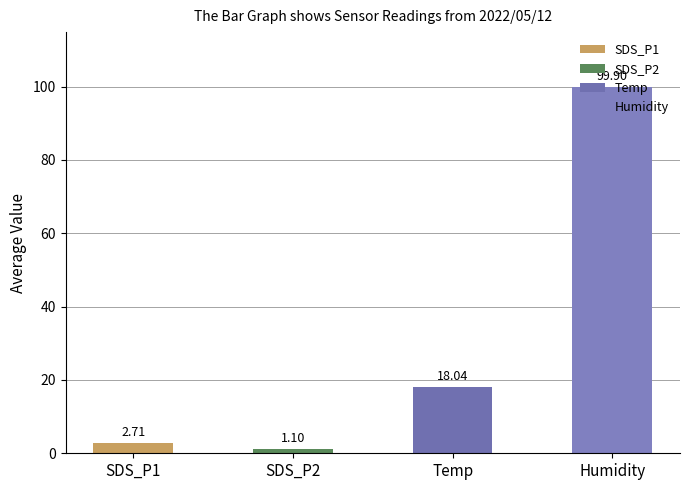

Read the Humidity value at 00:18.

99.9